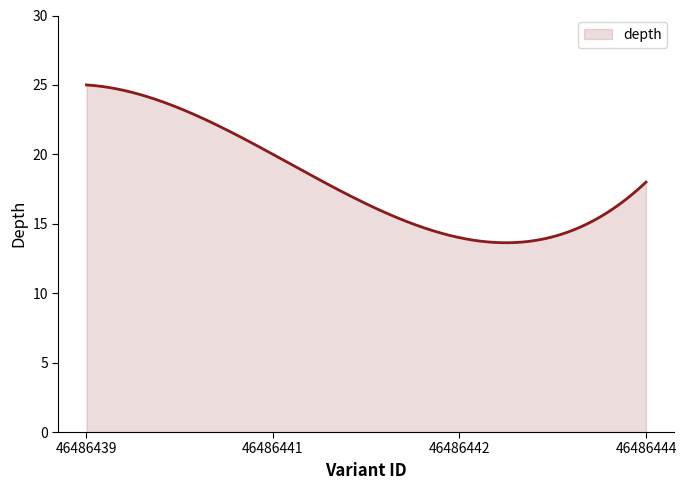

What is the difference between the maximum and minimum values?

11.4